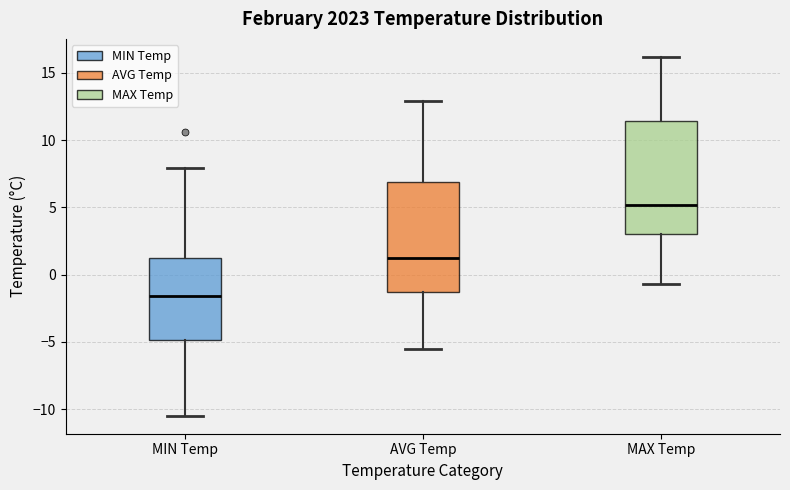

Reading left to right, transcribe this box plot: for each box, give where its median line is, the range the box spans, and where its two whiskers end, as read against the y-axis. The values are not printed on the chart, so give them approximately, as read against the axis.

MIN Temp: median -1.5, box -5.0 to 1.5, whiskers -10.5 to 8.0
AVG Temp: median 1.5, box -1.5 to 7.0, whiskers -5.5 to 13.0
MAX Temp: median 5.0, box 3.0 to 11.5, whiskers -0.5 to 16.0